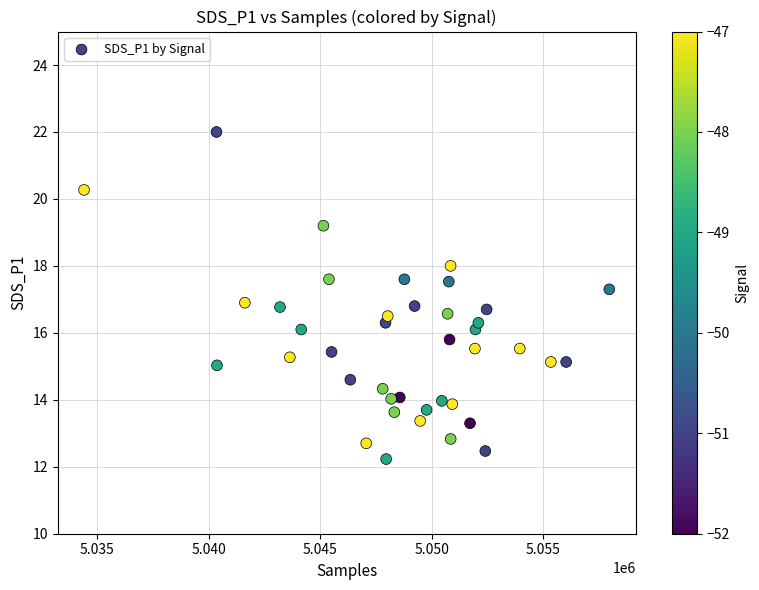

What is the range of Y values (max minus min)?

9.8